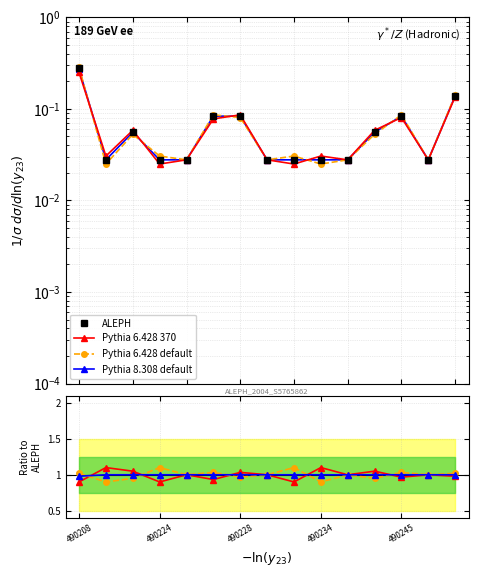

What is the difference between the second highest and minimum values in the ALEPH series?

0.1